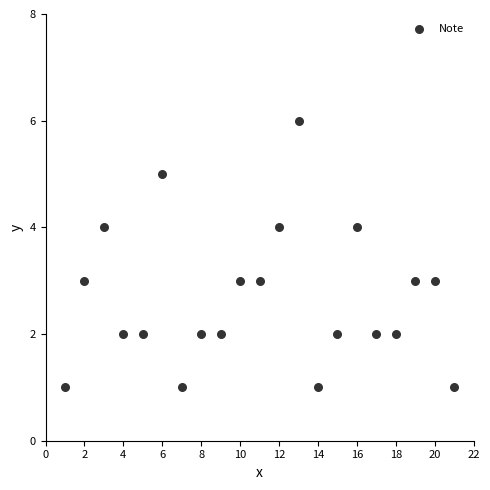

What is the range of Y values (max minus min)?

5